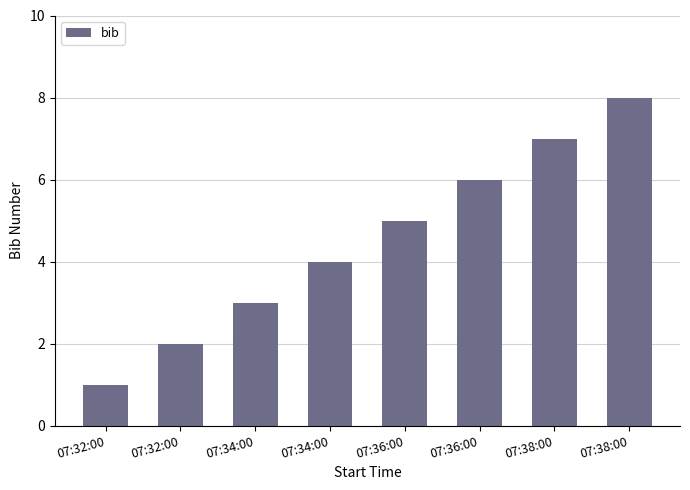

What is the sum of the values at 07:32:00 and 07:36:00?

7